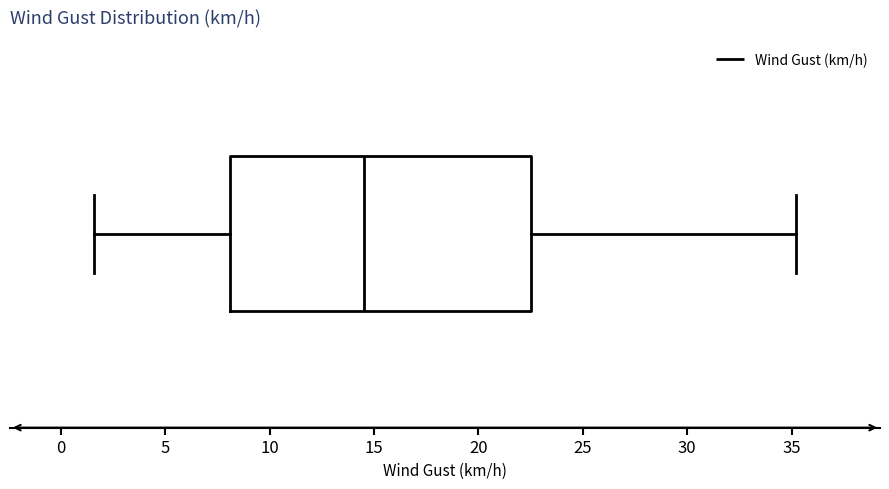

Where is the left edge of the box on the x-axis? The values are not printed on the chart, so give them approximately, as read against the axis.

8.0